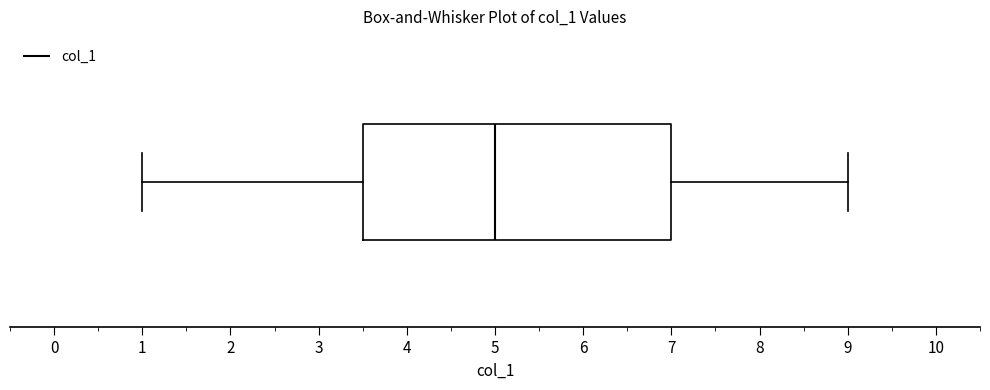

Where is the left edge of the box on the x-axis? The values are not printed on the chart, so give them approximately, as read against the axis.

3.5